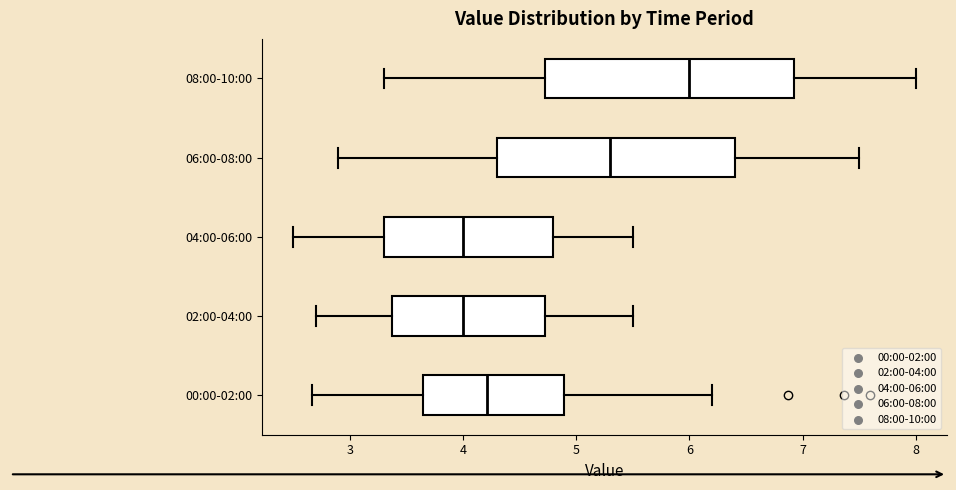

Comparing the boxes themselves (not the whiskers), which one is the widest?

08:00-10:00